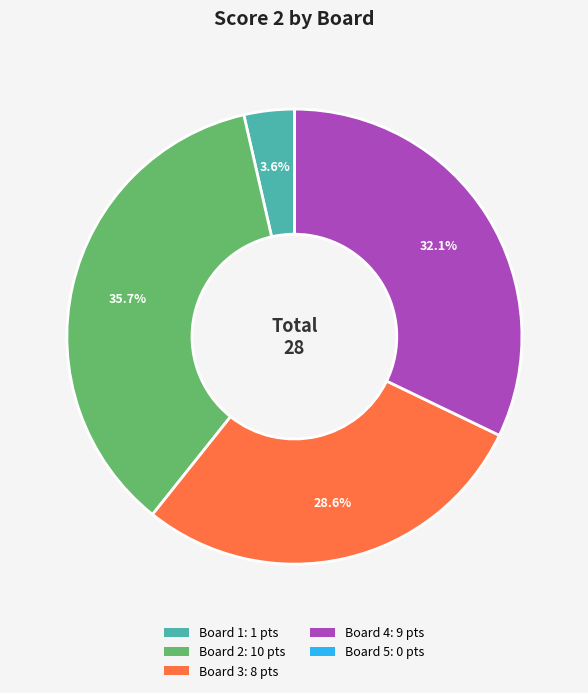

Is there a majority slice in this chart?

No